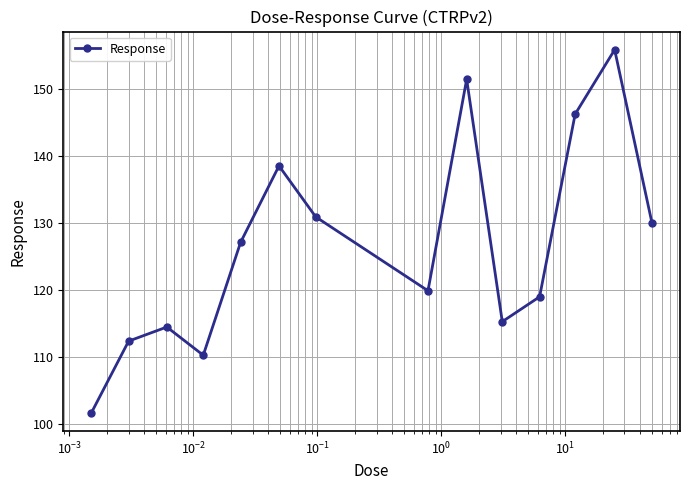

What is the smallest value displayed?

101.7